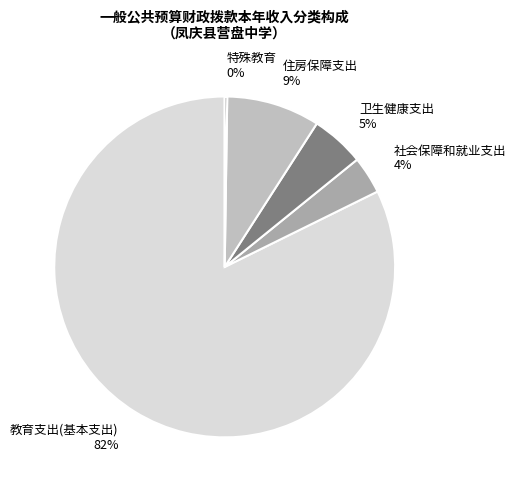

What is the majority slice?

教育支出(基本支出)